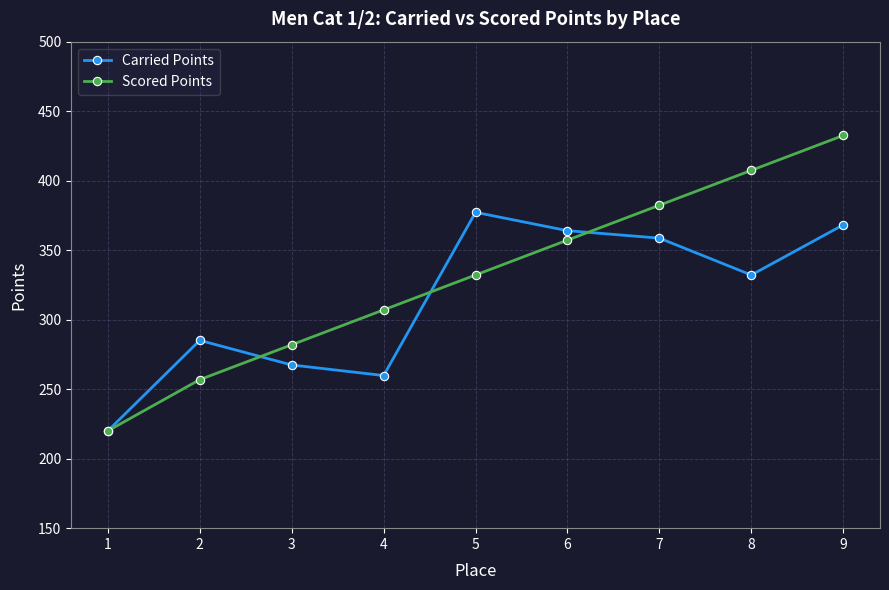

List the labels in order of Scored Points value, largest first.

9, 8, 7, 6, 5, 4, 3, 2, 1